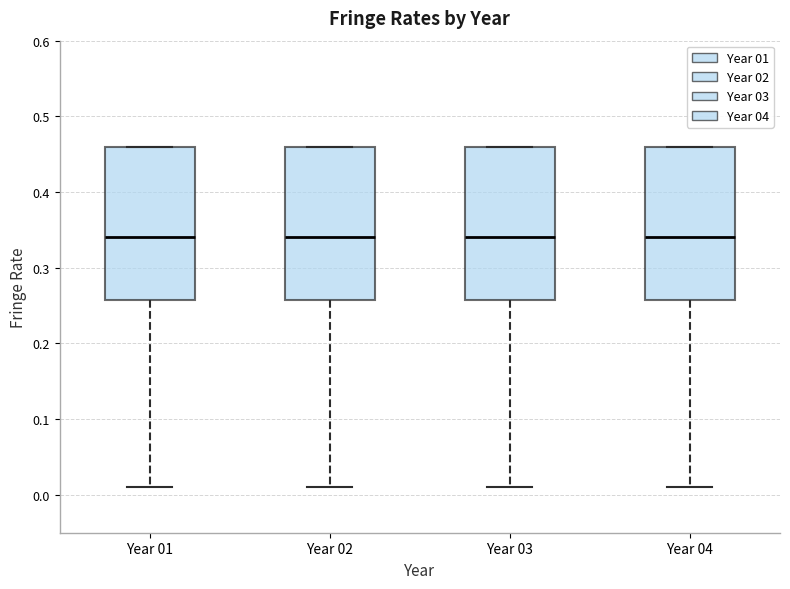

Reading left to right, transcribe this box plot: for each box, give where its median line is, the range the box spans, and where its two whiskers end, as read against the y-axis. The values are not printed on the chart, so give them approximately, as read against the axis.

Year 01: median 0.34, box 0.26 to 0.46, whiskers 0.01 to 0.46
Year 02: median 0.34, box 0.26 to 0.46, whiskers 0.01 to 0.46
Year 03: median 0.34, box 0.26 to 0.46, whiskers 0.01 to 0.46
Year 04: median 0.34, box 0.26 to 0.46, whiskers 0.01 to 0.46